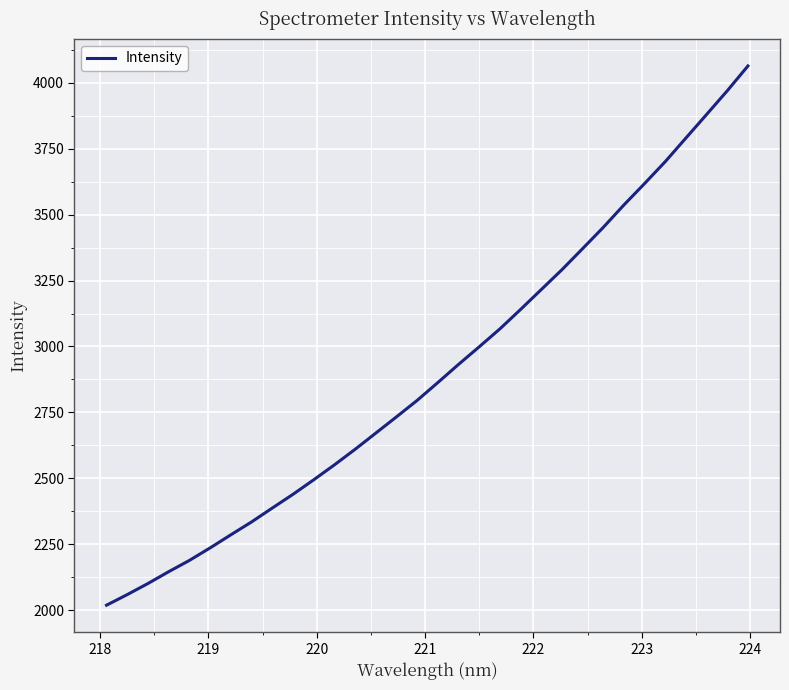

What is the smallest value displayed?

2019.1